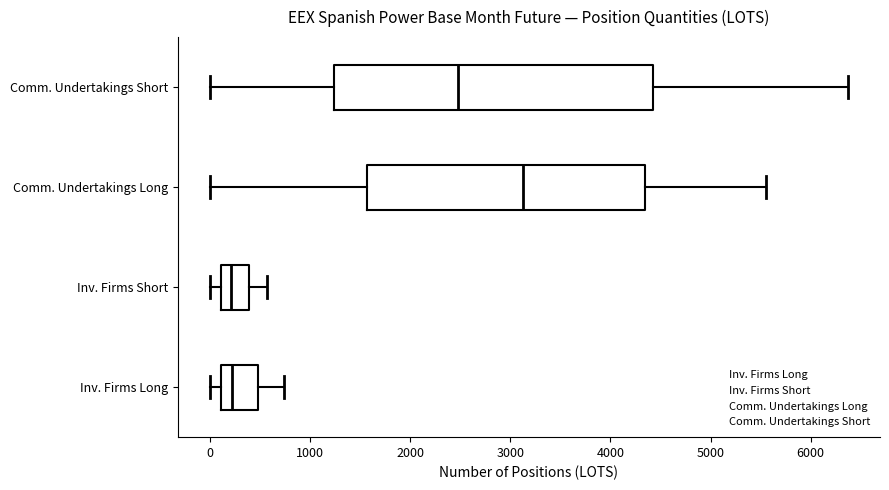

Comparing the boxes themselves (not the whiskers), which one is the widest?

Comm. Undertakings Short